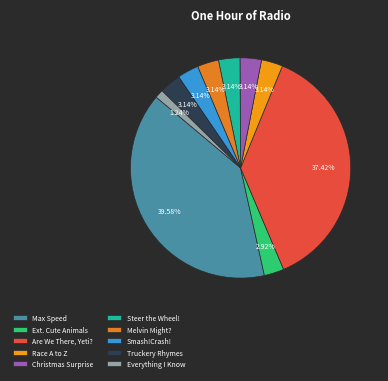

Combined, what portion of the pie is Max Speed and Melvin Might??

42.7%